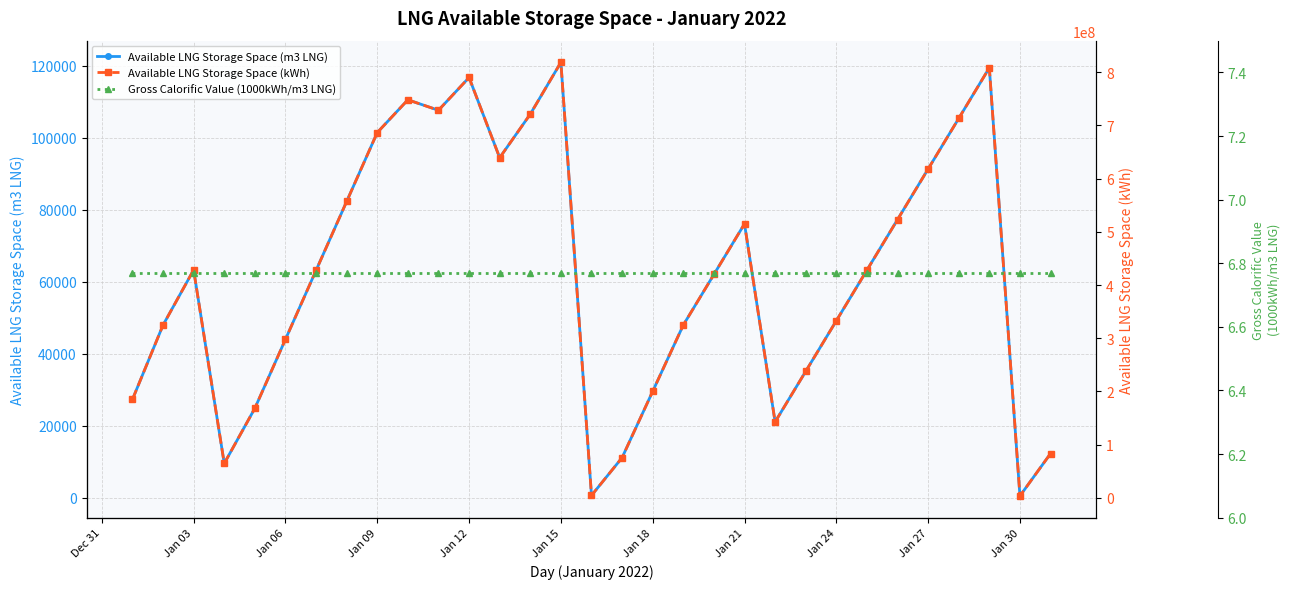

How many lines are shown in the chart?

3